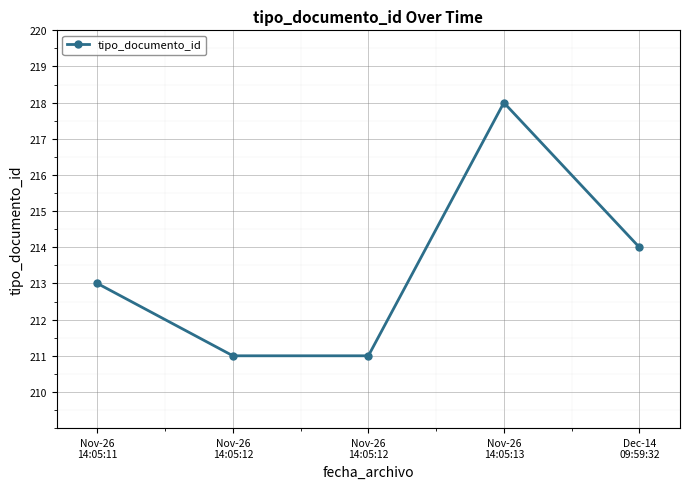

What is the greatest value displayed?

218